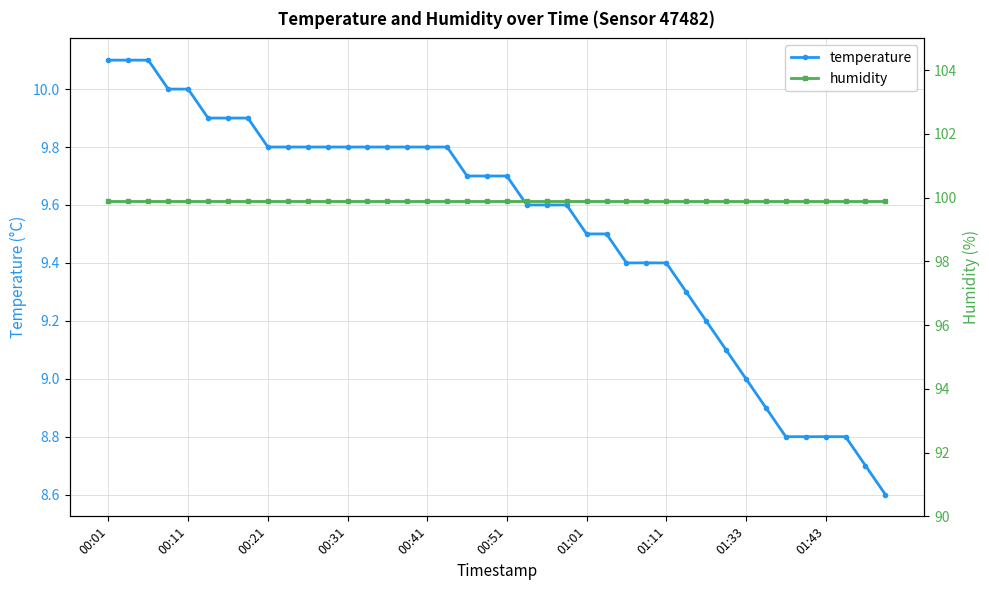

What is the difference between the highest and lowest values at 34?

91.1